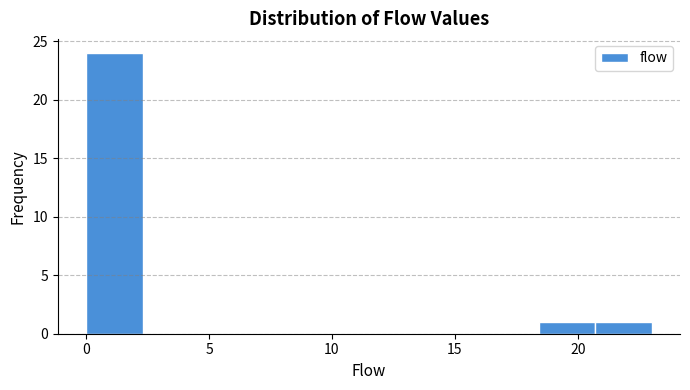

What is the height of the bar covering 18.4 to 20.7 on the x-axis? Neither the bar edges nor the heights are printed on the chart, so give them approximately, as read against the axes.

1